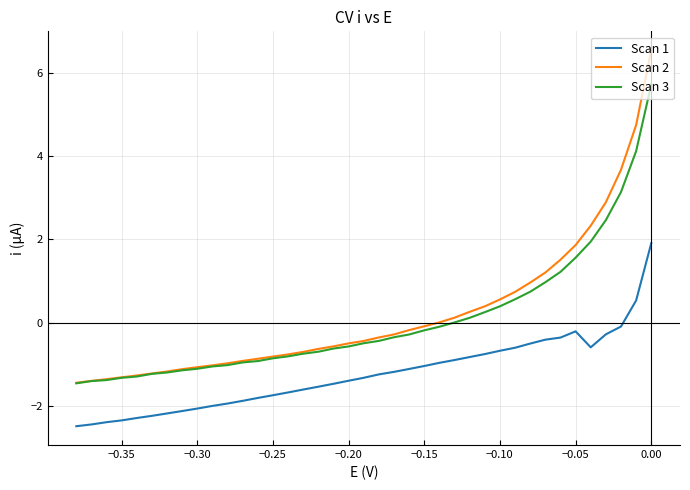

True or false: Scan 1 has more than 1 points higher than both neighbors.

False